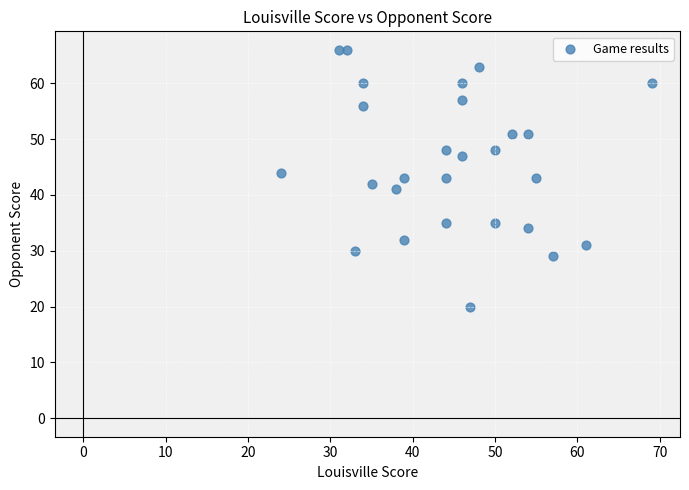

What is the range of X values (max minus min)?

45